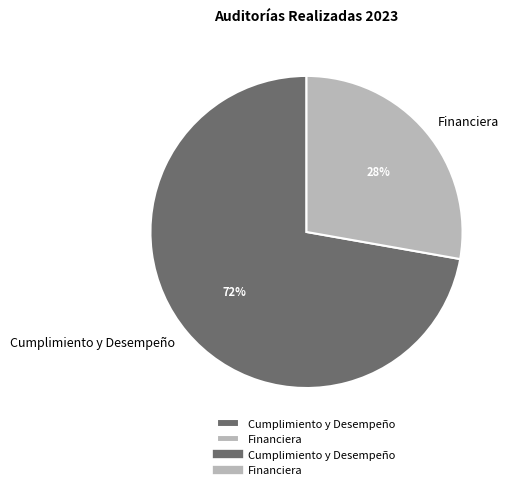

Which category has the biggest portion of the pie?

Cumplimiento y Desempeño